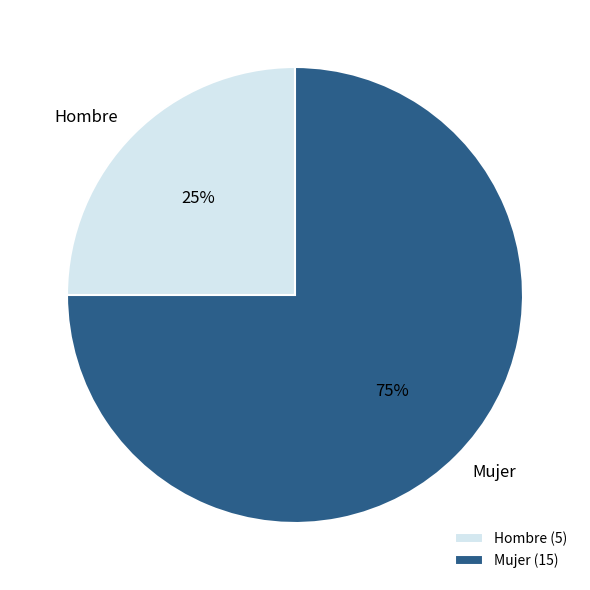

Approximately how many times larger is the value at Mujer compared to Hombre?

3.0